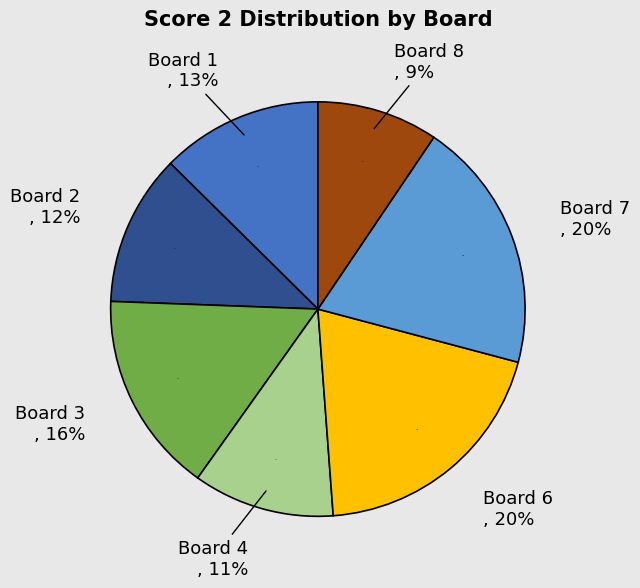

Does Board 1 represent more than half of the total?

No